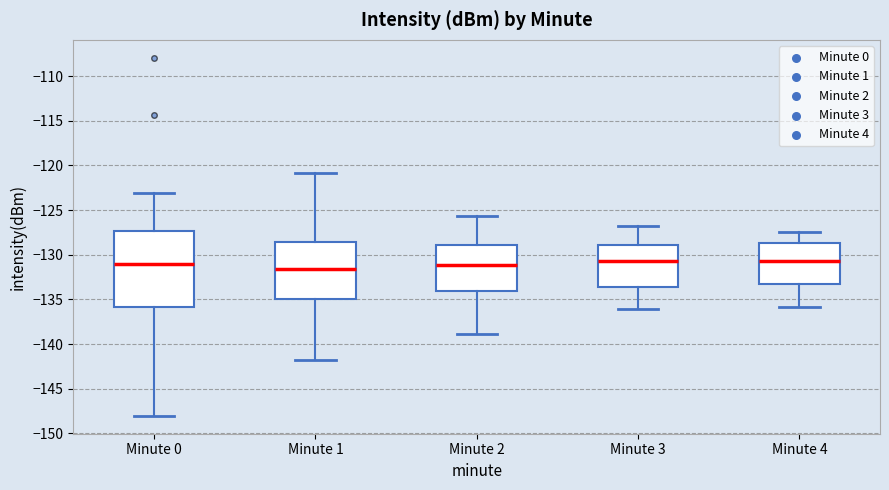

Where does the median line of the box for Minute 1 sit on the y-axis? The values are not printed on the chart, so give them approximately, as read against the axis.

-131.5